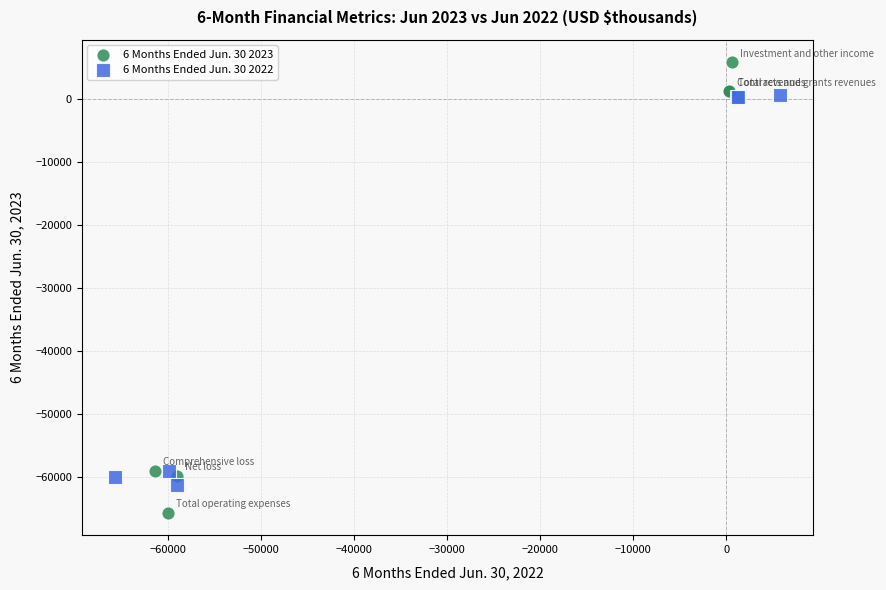

Which series reaches the minimum Y coordinate?

6 Months Ended Jun. 30 2023